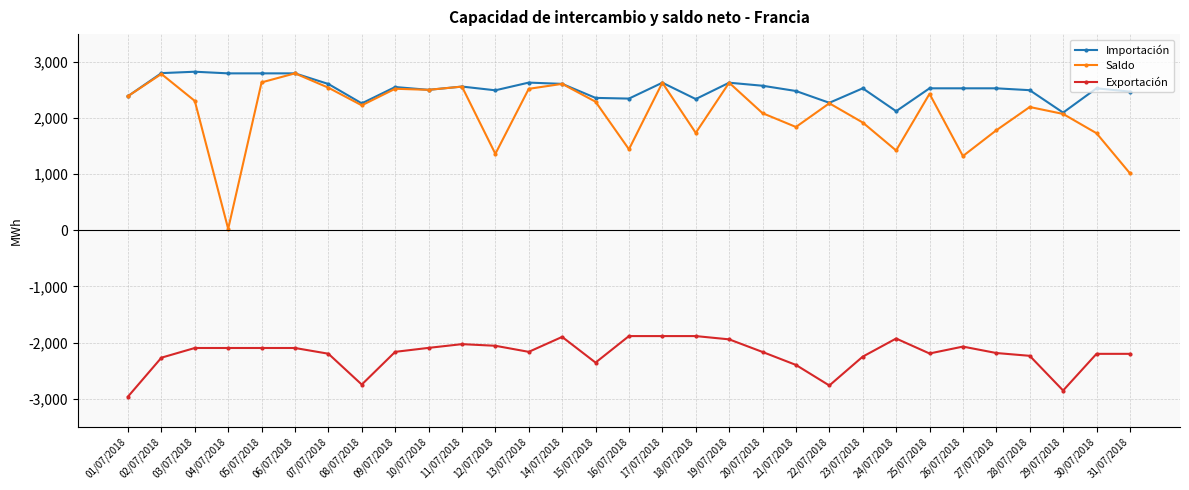

At which category does the chart reach its minimum across all series?

01/07/2018